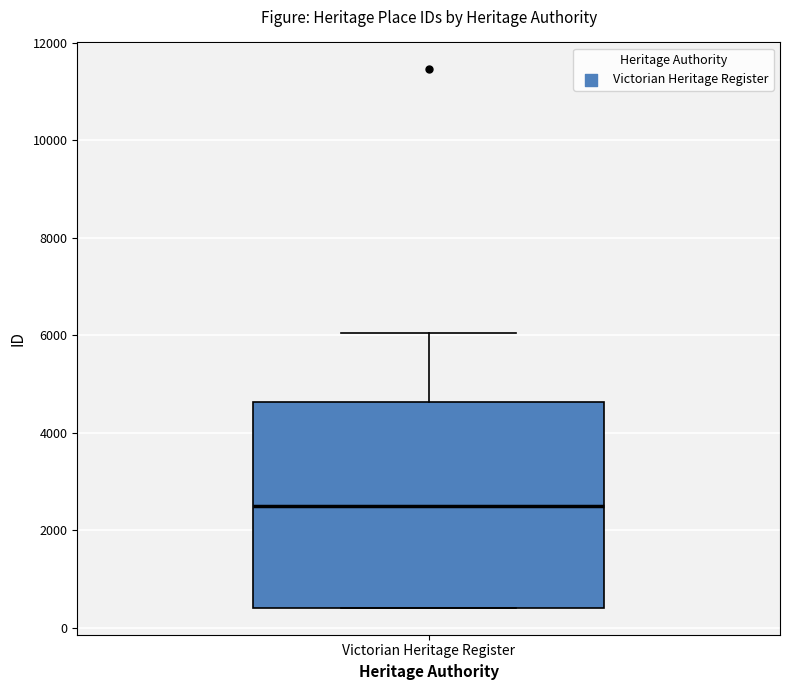

Where is the upper edge of the box for Victorian Heritage Register on the y-axis? The values are not printed on the chart, so give them approximately, as read against the axis.

4600